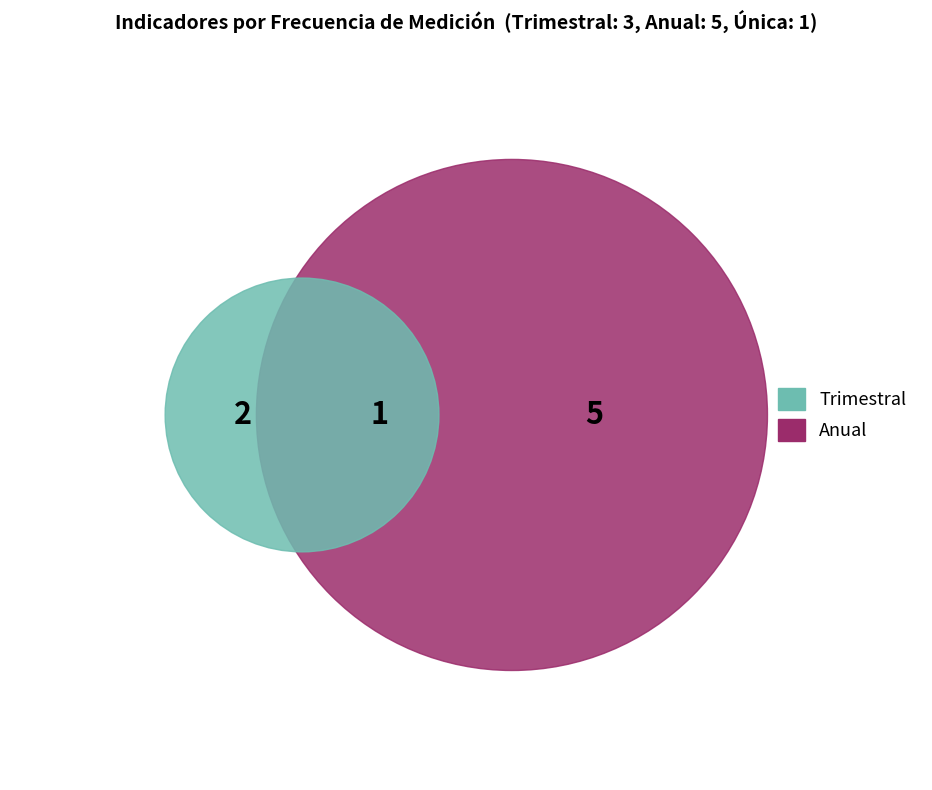

True or false: Indicador de Eficacia accounts for 13% of the total.

False